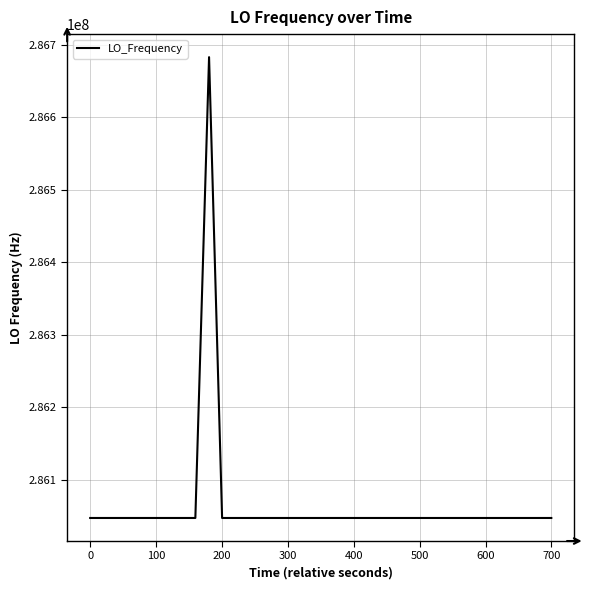

What is the difference between the maximum and minimum values?

635714.1